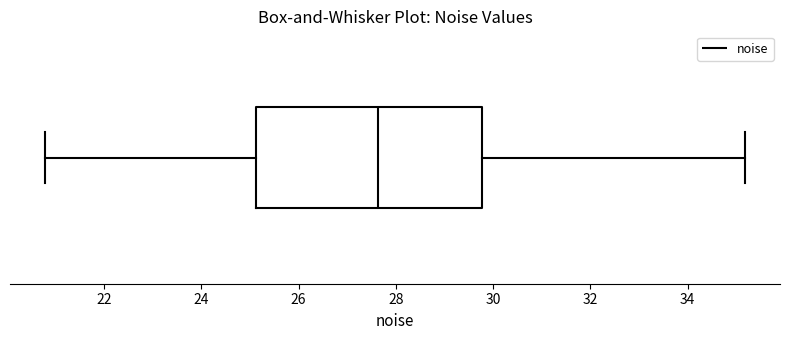

Transcribe this box plot: give where the median line is, the range the box spans, and where the two whiskers end, as read against the x-axis. The values are not printed on the chart, so give them approximately, as read against the axis.

median 27.6, box 25.2 to 29.8, whiskers 20.8 to 35.2